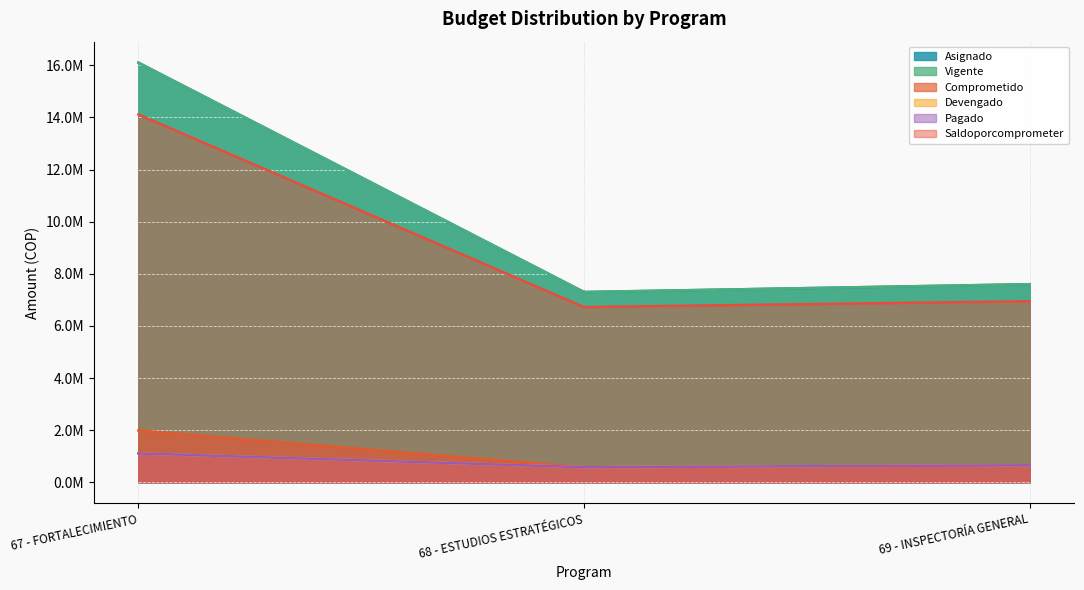

At which label is Saldoporcomprometer closest to 10416811?

69 - INSPECTORÍA GENERAL